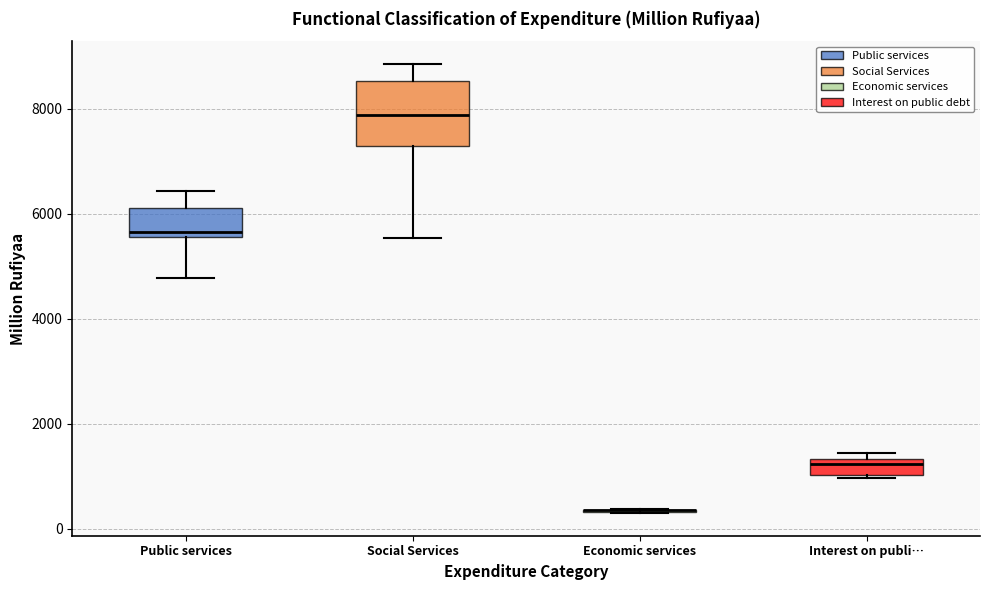

Which box is the tallest, from its lower edge to its upper edge?

Social Services